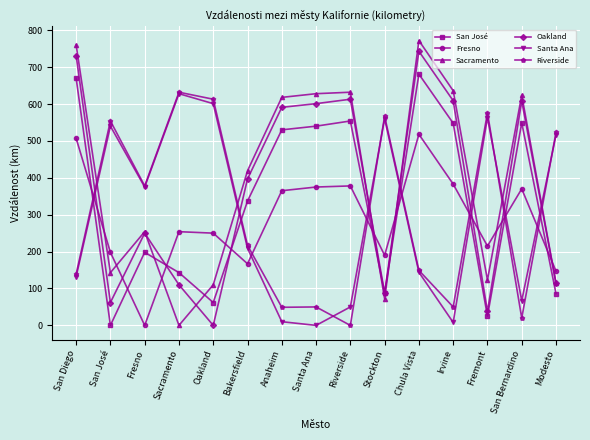

The Oakland series shows 289 at Anaheim. True or false?

False